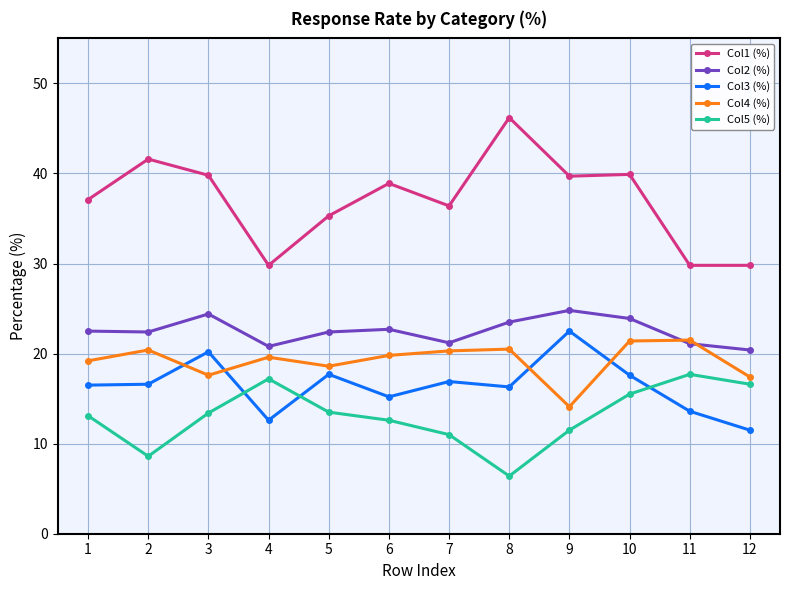

Is it true that Col4 (%) equals 29.6 at 3?

False